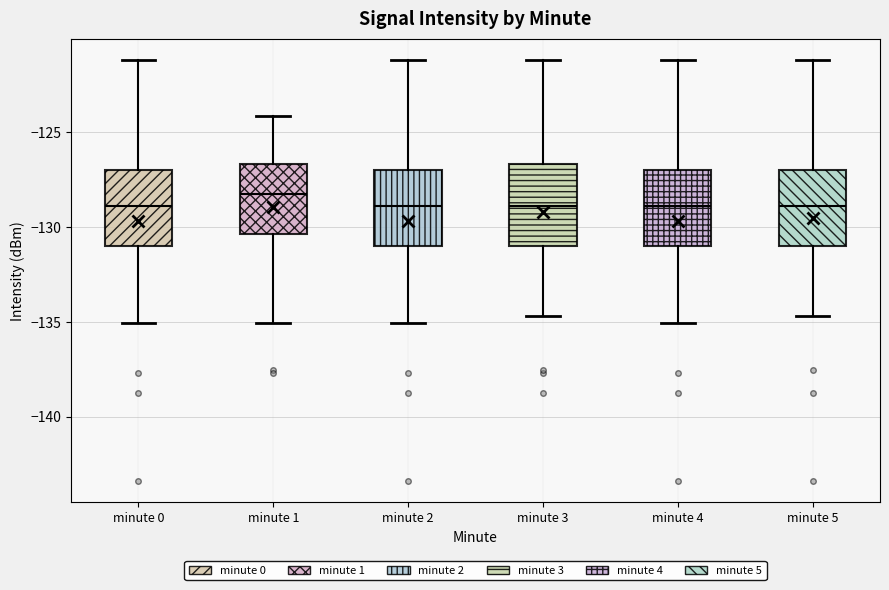

Reading left to right, read every box against the y-axis: the position of its median line, the range the box covers, and the ends of its whiskers. The values are not printed on the chart, so give them approximately, as read against the axis.

minute 0: median -129.0, box -131.0 to -127.0, whiskers -135.0 to -121.0
minute 1: median -128.5, box -130.5 to -126.5, whiskers -135.0 to -124.0
minute 2: median -129.0, box -131.0 to -127.0, whiskers -135.0 to -121.0
minute 3: median -129.0, box -131.0 to -126.5, whiskers -134.5 to -121.0
minute 4: median -129.0, box -131.0 to -127.0, whiskers -135.0 to -121.0
minute 5: median -129.0, box -131.0 to -127.0, whiskers -134.5 to -121.0